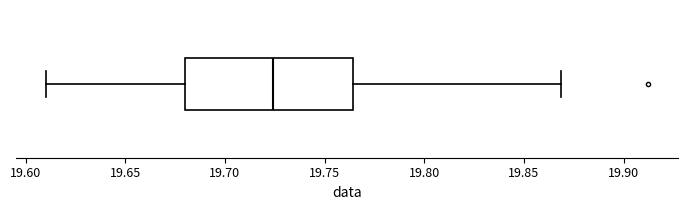

Where does the median line of the box sit on the x-axis? The values are not printed on the chart, so give them approximately, as read against the axis.

19.725